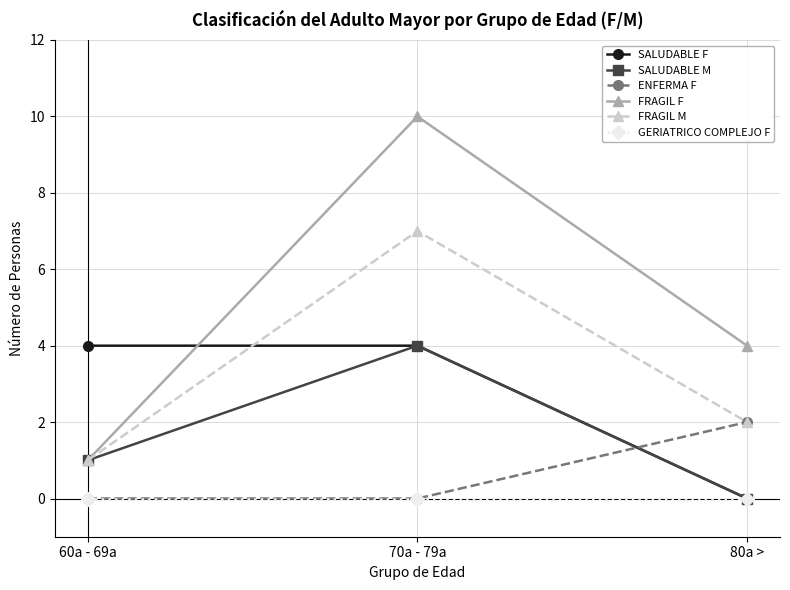

What is the greatest value displayed?

10